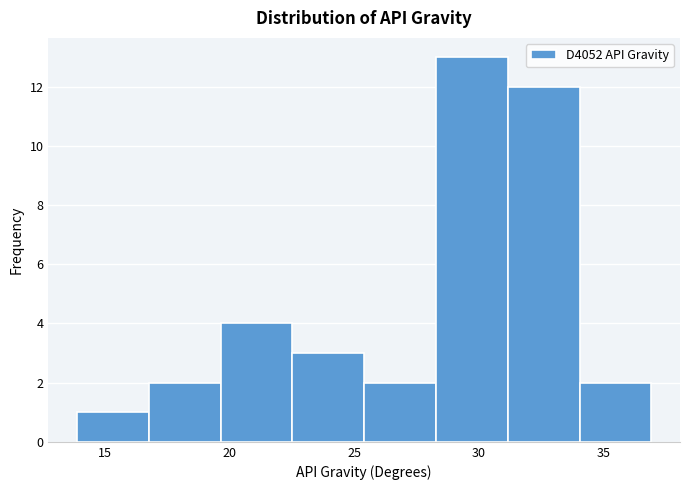

Reading left to right, list every bar in this chart as the range it spans on the x-axis followed by its height. Neither the bar edges nor the heights are printed on the chart, so give them approximately, as read against the axes.

14.0 to 17.0: 1
17.0 to 19.5: 2
19.5 to 22.5: 4
22.5 to 25.5: 3
25.5 to 28.5: 2
28.5 to 31.0: 13
31.0 to 34.0: 12
34.0 to 37.0: 2